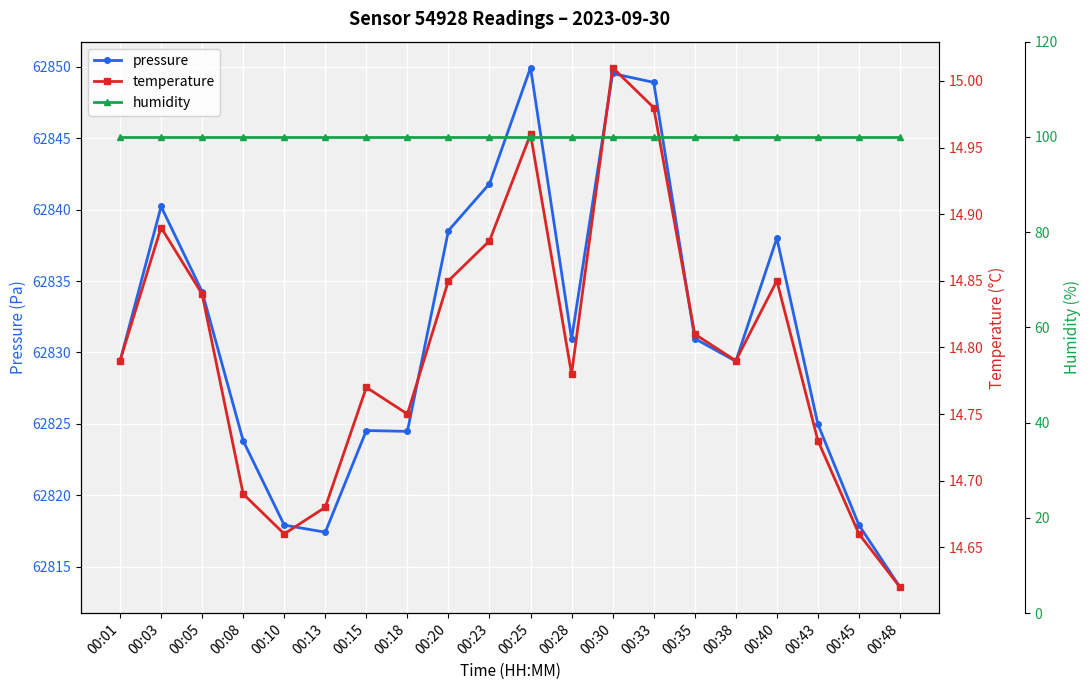

What is the sum of the pressure values at 00:35 and 00:45?

125648.9